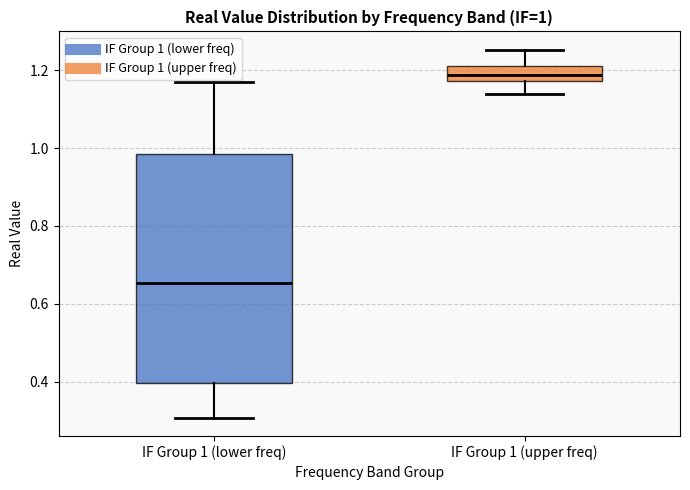

Comparing the boxes themselves (not the whiskers), which one is the tallest?

IF Group 1 (lower freq)